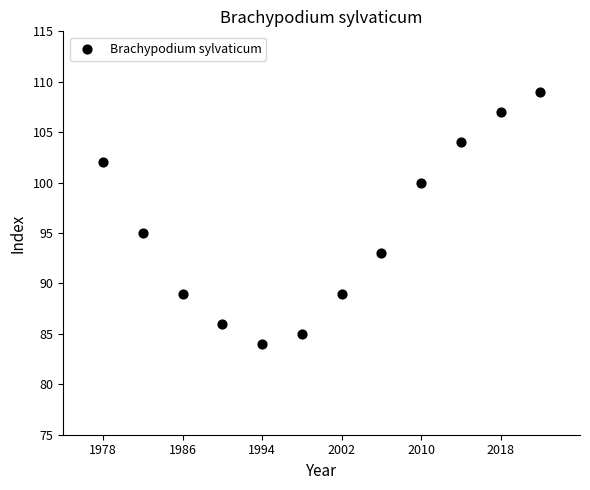

What is the average X value?

2000